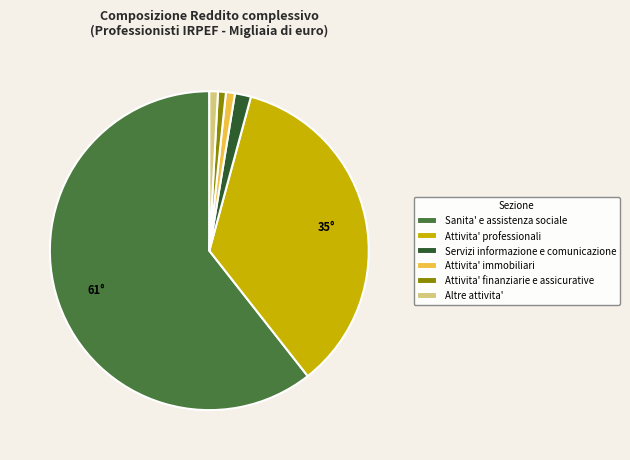

Count the number of slices in the pie.

6